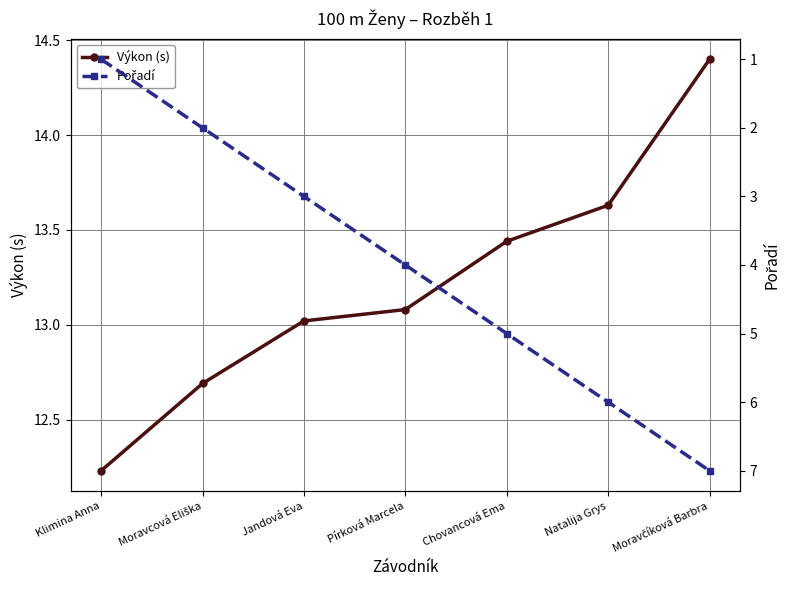

What is the maximum value shown in the chart?

14.4